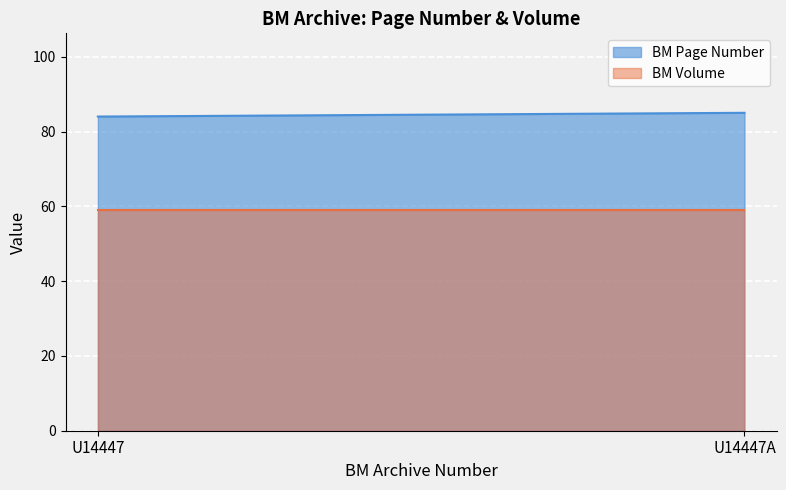

What is the difference between the maximum and minimum values in the BM Page Number series?

1